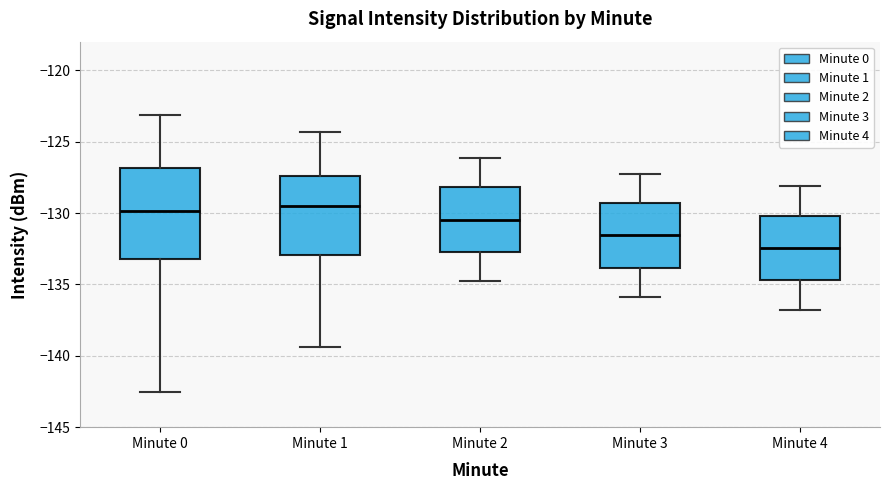

Reading left to right, transcribe this box plot: for each box, give where its median line is, the range the box spans, and where its two whiskers end, as read against the y-axis. The values are not printed on the chart, so give them approximately, as read against the axis.

Minute 0: median -130.0, box -133.0 to -127.0, whiskers -142.5 to -123.0
Minute 1: median -129.5, box -133.0 to -127.5, whiskers -139.5 to -124.5
Minute 2: median -130.5, box -132.5 to -128.0, whiskers -135.0 to -126.0
Minute 3: median -131.5, box -134.0 to -129.5, whiskers -136.0 to -127.0
Minute 4: median -132.5, box -134.5 to -130.0, whiskers -137.0 to -128.0